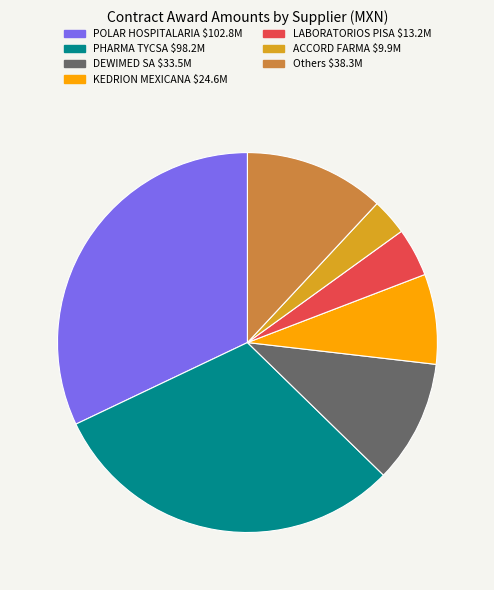

Is there a majority slice in this chart?

No